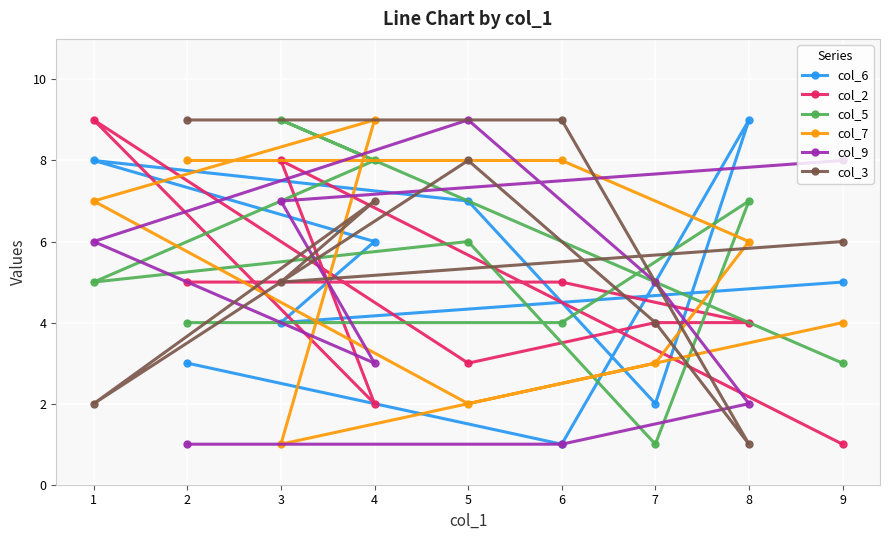

Reading left to right, transcribe all the data shown in this chart.

col_6: 1=8	2=3	3=4	4=6	5=7	6=1	7=2	8=9	9=5
col_2: 1=9	2=5	3=8	4=2	5=3	6=5	7=4	8=4	9=1
col_5: 1=5	2=4	3=9	4=8	5=6	6=4	7=1	8=7	9=3
col_7: 1=7	2=8	3=1	4=9	5=2	6=8	7=3	8=6	9=4
col_9: 1=6	2=1	3=7	4=3	5=9	6=1	7=5	8=2	9=8
col_3: 1=2	2=9	3=5	4=7	5=8	6=9	7=4	8=1	9=6